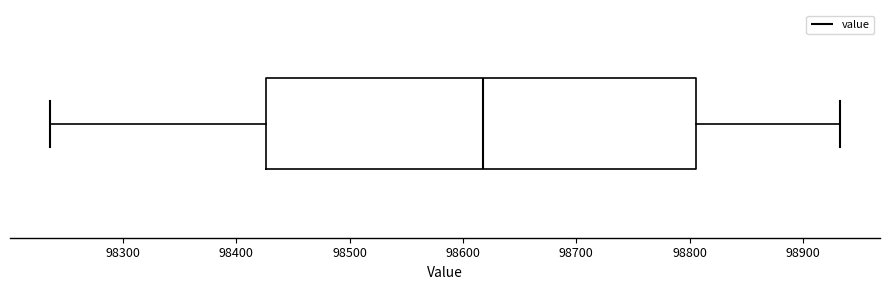

Transcribe this box plot: give where the median line is, the range the box spans, and where the two whiskers end, as read against the x-axis. The values are not printed on the chart, so give them approximately, as read against the axis.

median 98620, box 98430 to 98810, whiskers 98240 to 98930